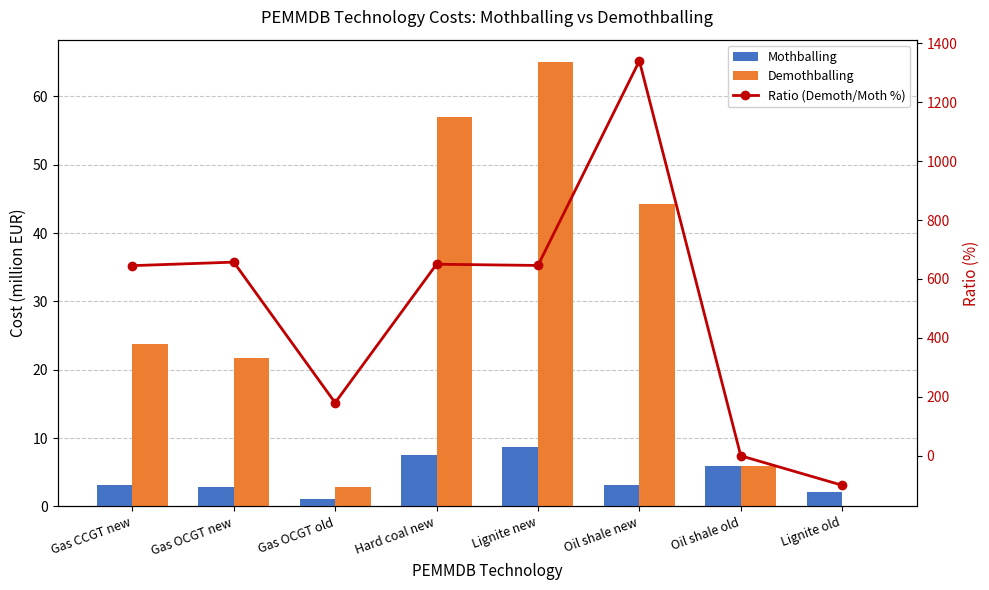

At Gas CCGT new, list the series in order from largest to smallest.

Ratio (Demoth/Moth %), Demothballing, Mothballing